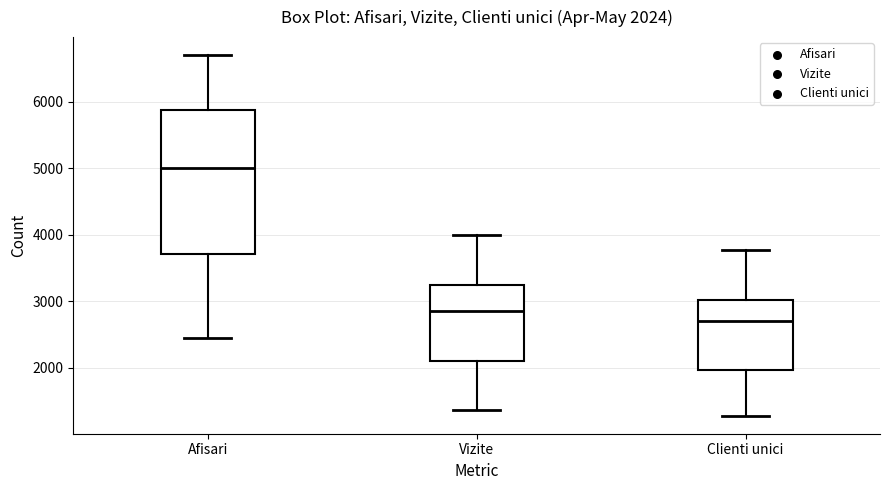

Which box is the tallest, from its lower edge to its upper edge?

Afisari